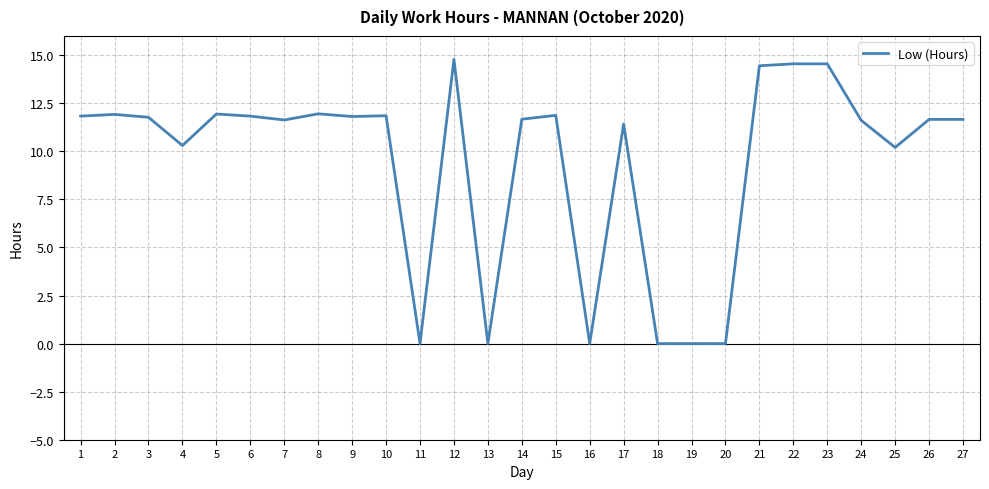

What is the maximum value shown in the chart?

14.8